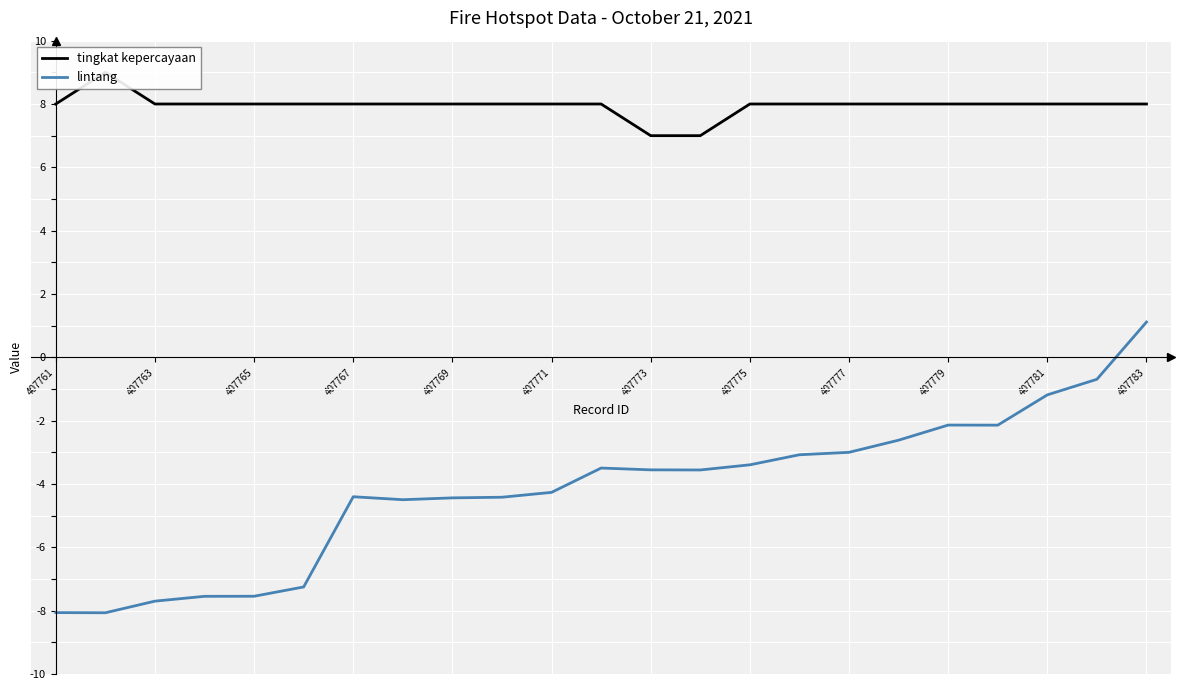

The value of lintang at 407767 is -4.4. True or false?

True